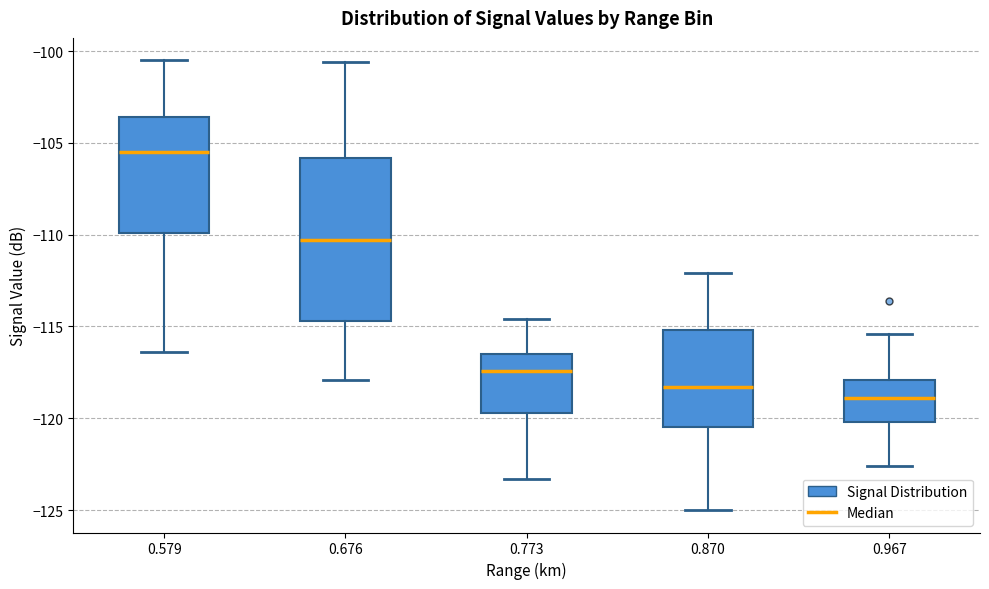

Where is the upper edge of the box at x = 0.676 on the y-axis? The values are not printed on the chart, so give them approximately, as read against the axis.

-106.0